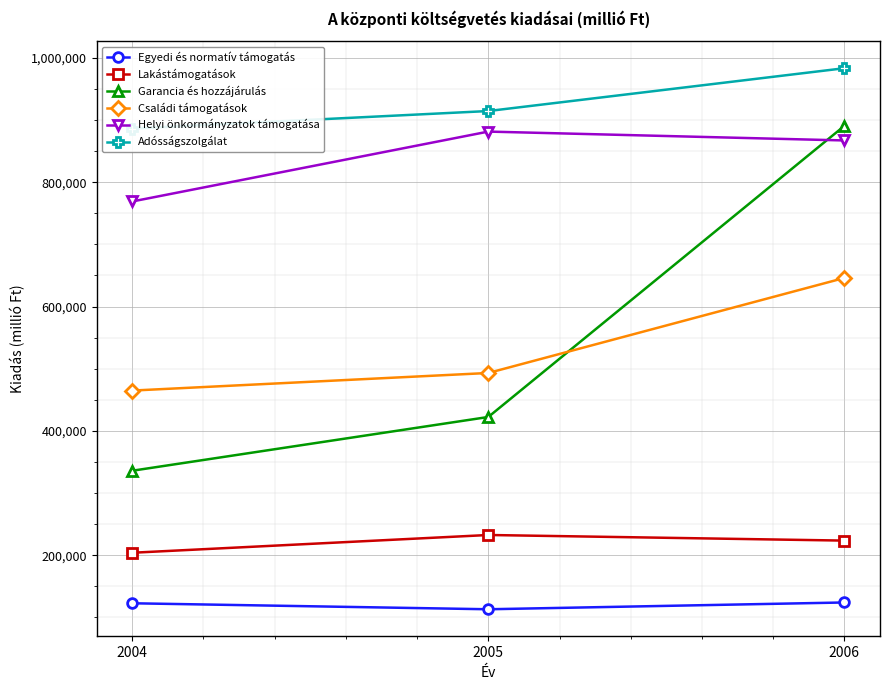

Rank the series by their maximum value, from lowest to highest.

Egyedi és normatív támogatás, Lakástámogatások, Családi támogatások, Helyi önkormányzatok támogatása, Garancia és hozzájárulás, Adósságszolgálat